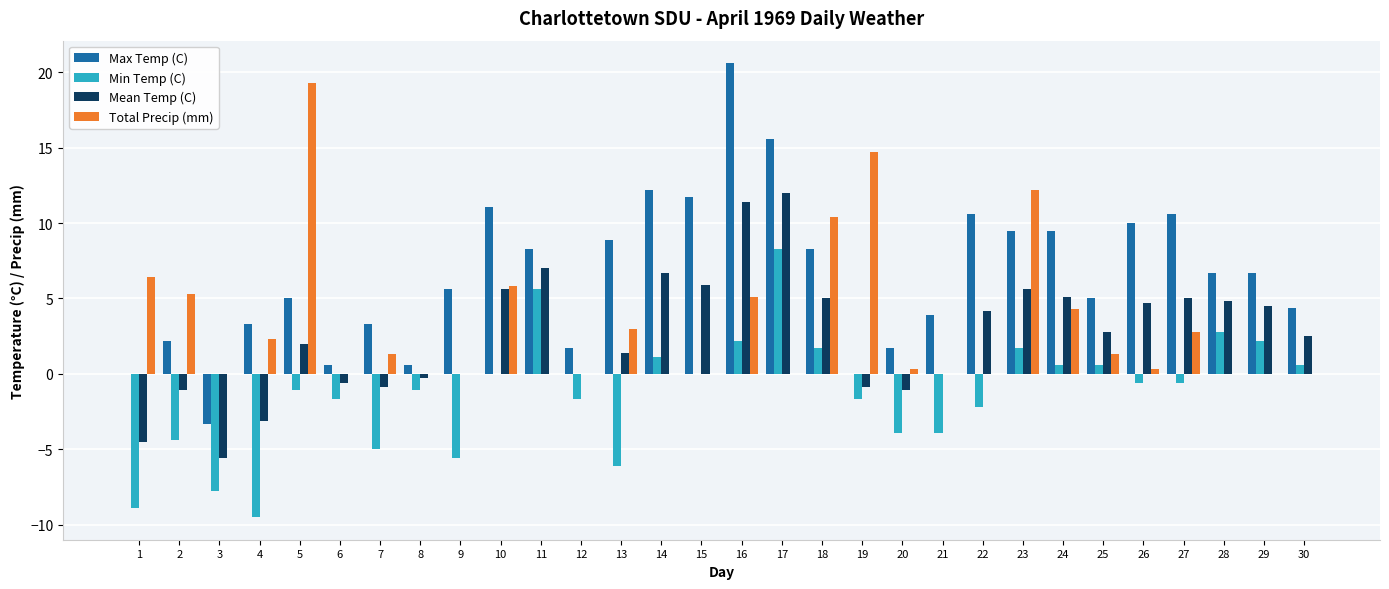

Which label corresponds to the largest value in the chart?

16